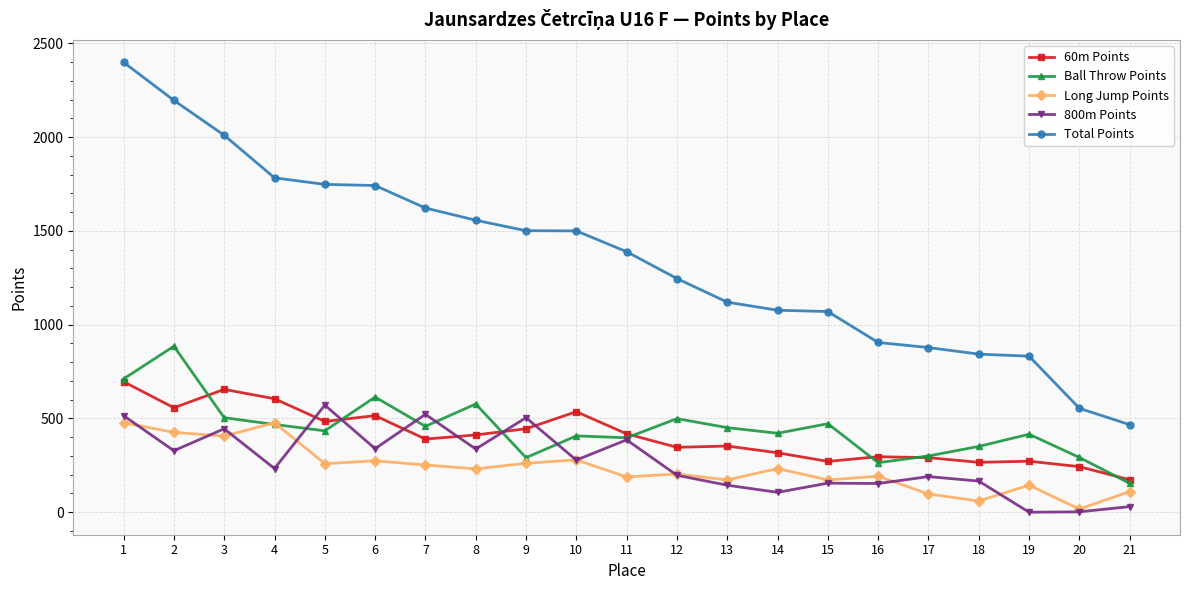

How many data points does each series have?

21